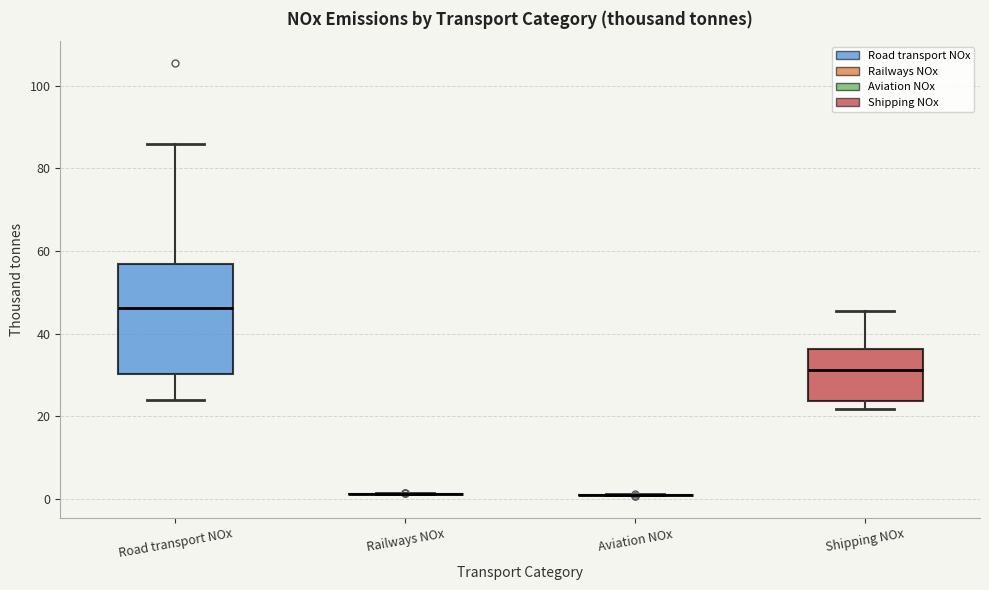

Reading left to right, read every box against the y-axis: the position of its median line, the range the box covers, and the ends of its whiskers. The values are not printed on the chart, so give them approximately, as read against the axis.

Road transport NOx: median 46, box 30 to 56, whiskers 24 to 86
Railways NOx: box collapsed to a line at 2, whiskers 2 to 2
Aviation NOx: box collapsed to a line at 0, whiskers 0 to 2
Shipping NOx: median 32, box 24 to 36, whiskers 22 to 46